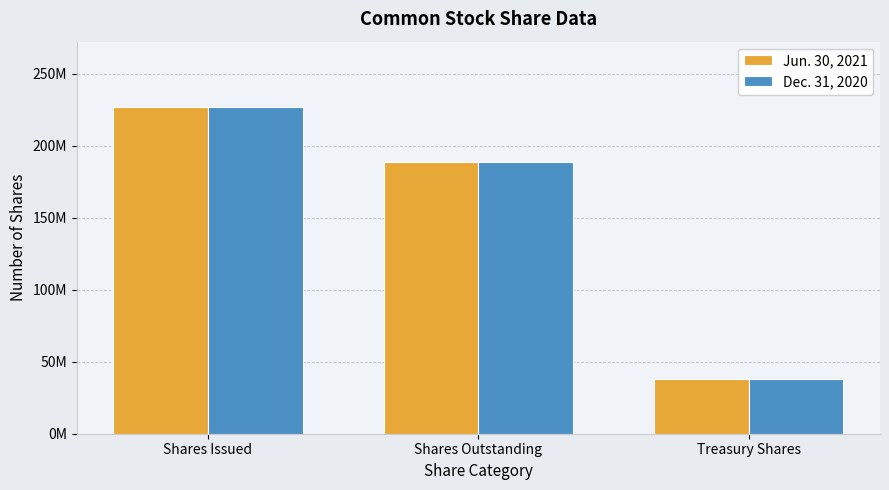

What are all the series names shown in the legend?

Jun. 30, 2021, Dec. 31, 2020